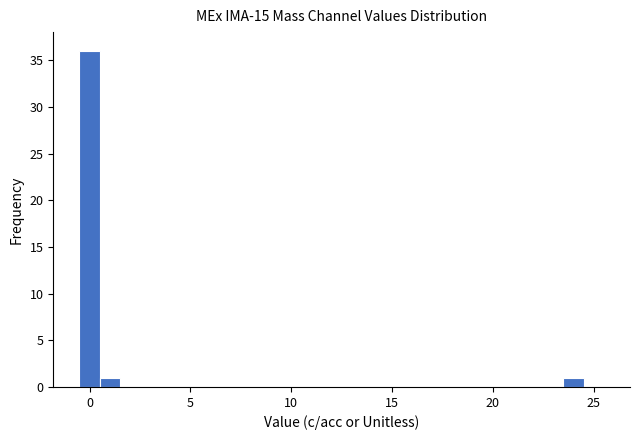

Around what value on the x-axis is the tallest bar? Give the approximate position of its centre, as read against the axis.

0.0